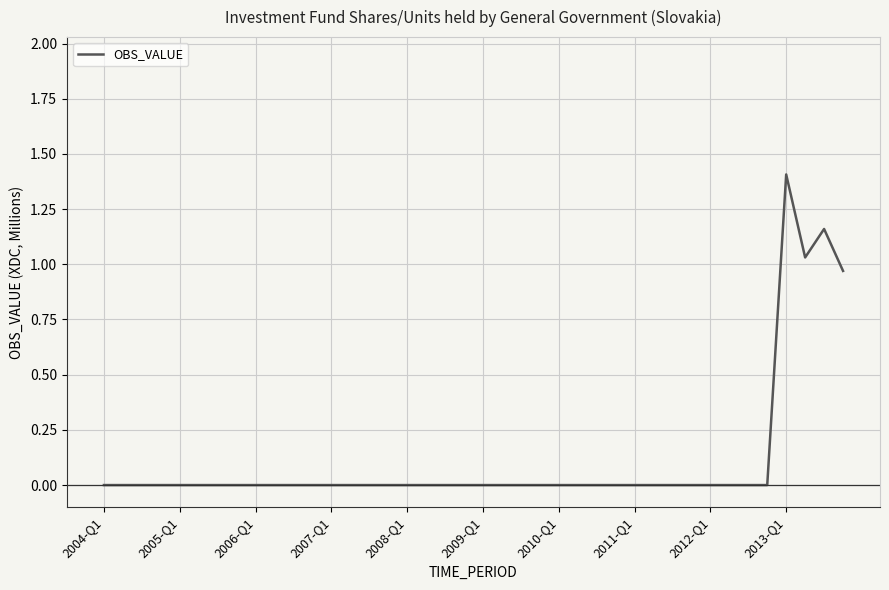

What is the difference between the maximum and minimum values?

1.4